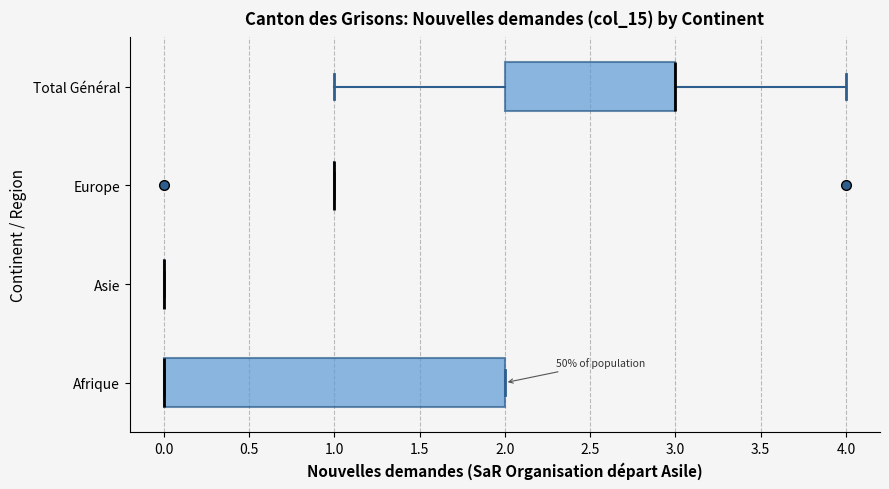

Reading bottom to top, read every box against the x-axis: the position of its median line, the range the box covers, and the ends of its whiskers. The values are not printed on the chart, so give them approximately, as read against the axis.

Afrique: median 0 (drawn on the box's left edge), box 0 to 2, whiskers 0 to 2
Asie: box collapsed to a line at 0, whiskers 0 to 0
Europe: box collapsed to a line at 1, whiskers 1 to 1
Total Général: median 3 (drawn on the box's right edge), box 2 to 3, whiskers 1 to 4